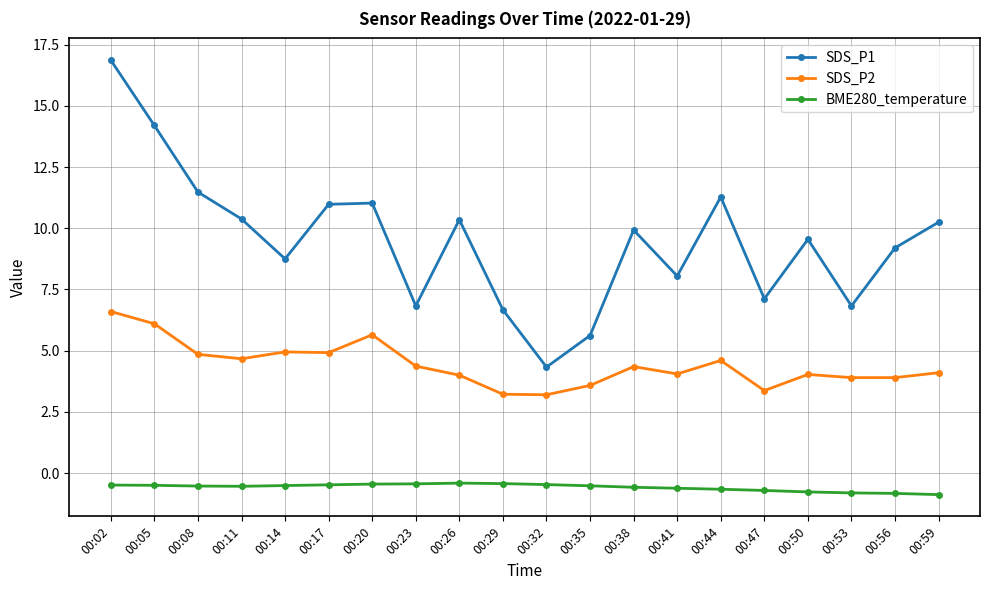

What is the spread (max minus min) of values at 00:53?

7.6